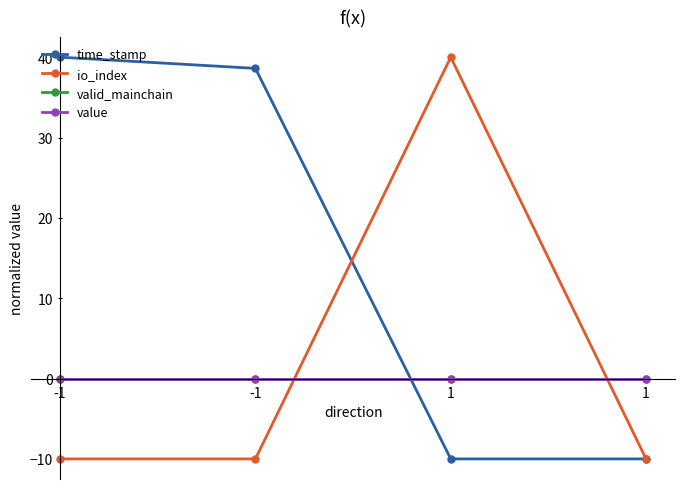

How many lines are shown in the chart?

4